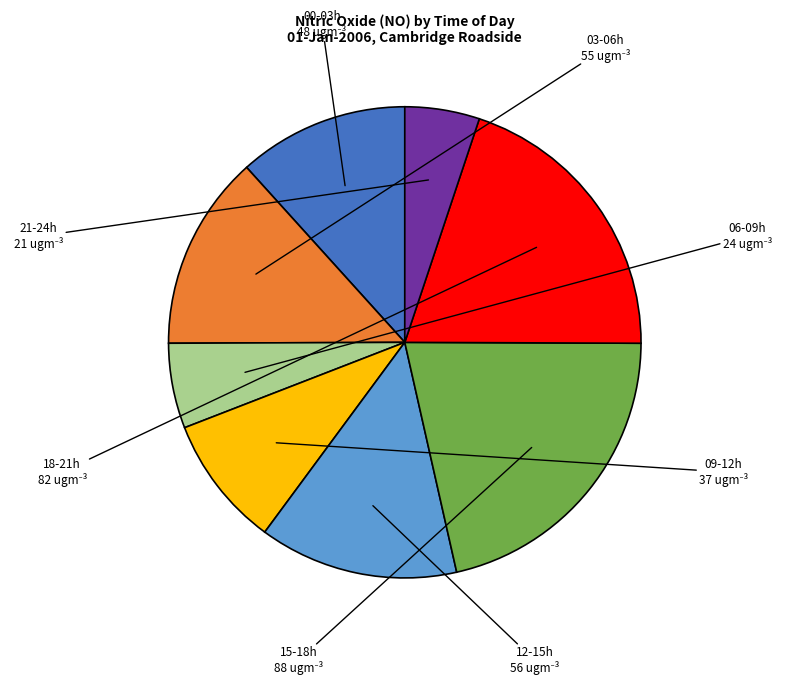

Do 15-18h and 03-06h together represent more than half of the pie?

No